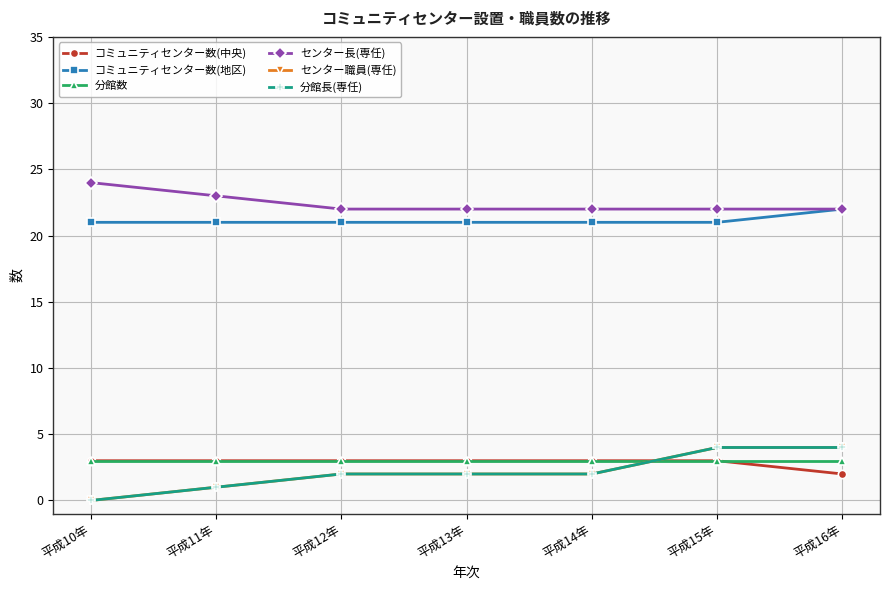

True or false: センター職員(専任) has more than 1 points higher than both neighbors.

False